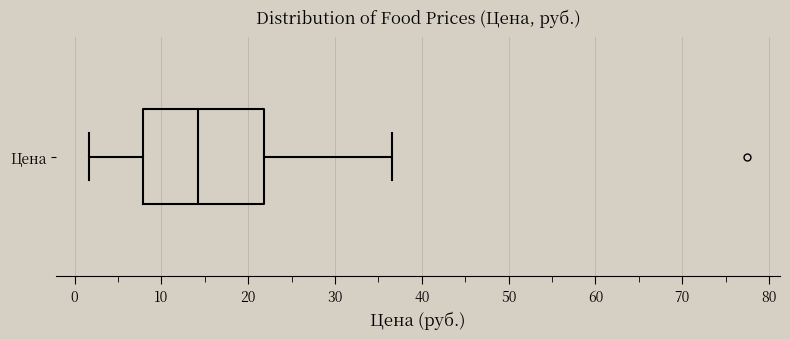

Read this box plot against the x-axis: the position of the median line, the range covered by the box, and the ends of both whiskers. The values are not printed on the chart, so give them approximately, as read against the axis.

median 14, box 8 to 22, whiskers 2 to 37